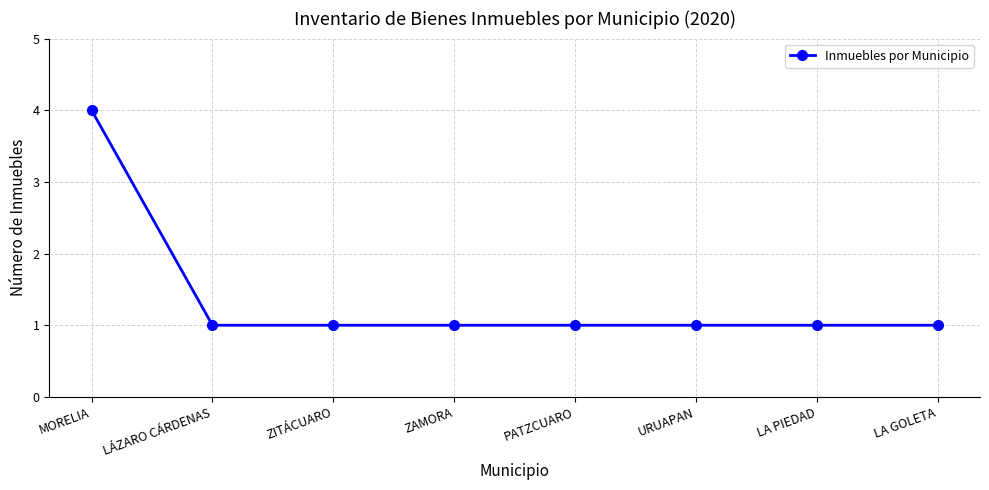

What is the label of the 4th point from the right?

PATZCUARO